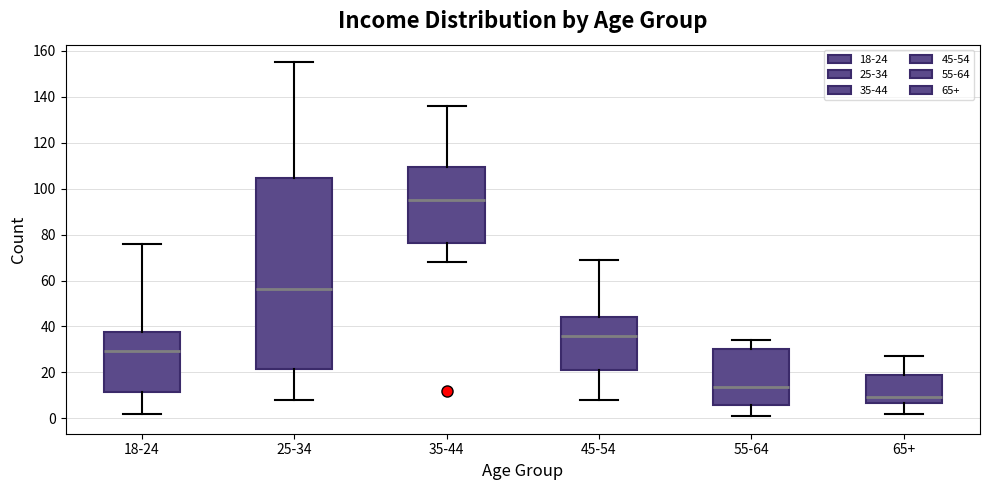

Where is the lower edge of the box for 18-24 on the y-axis? The values are not printed on the chart, so give them approximately, as read against the axis.

12